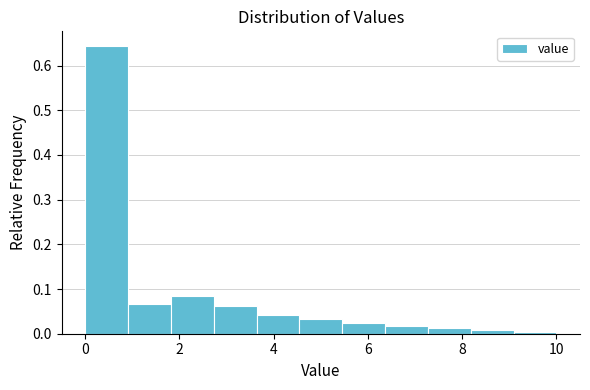

Over which range of the x-axis is the bar tallest?

0.0 to 1.0